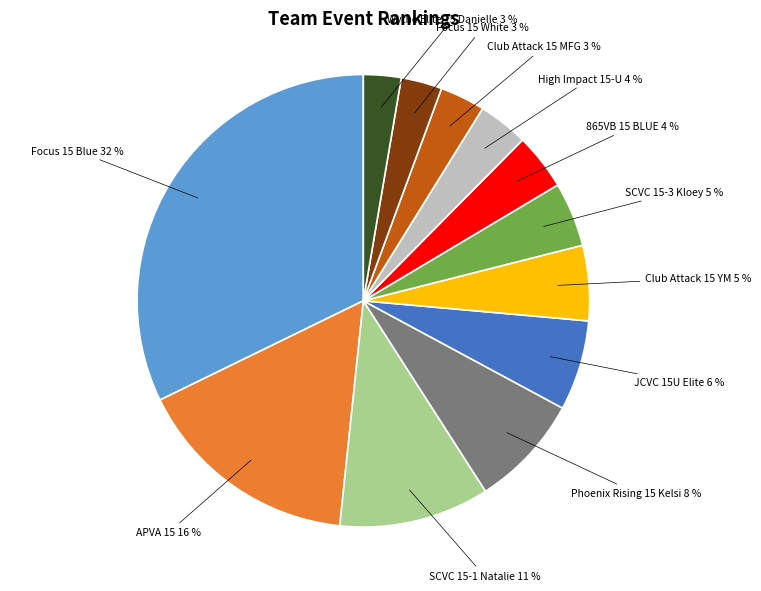

Combined, do Focus 15 Blue and APVA 15 account for over 50%?

No